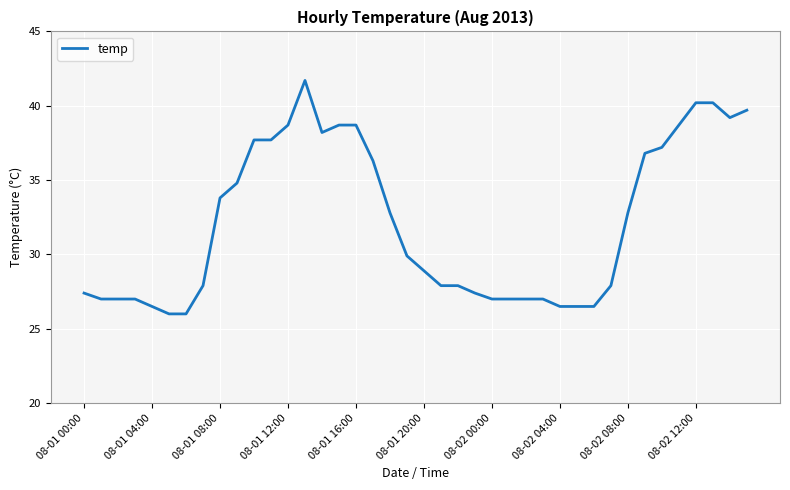

How many categories are shown in the chart?

40